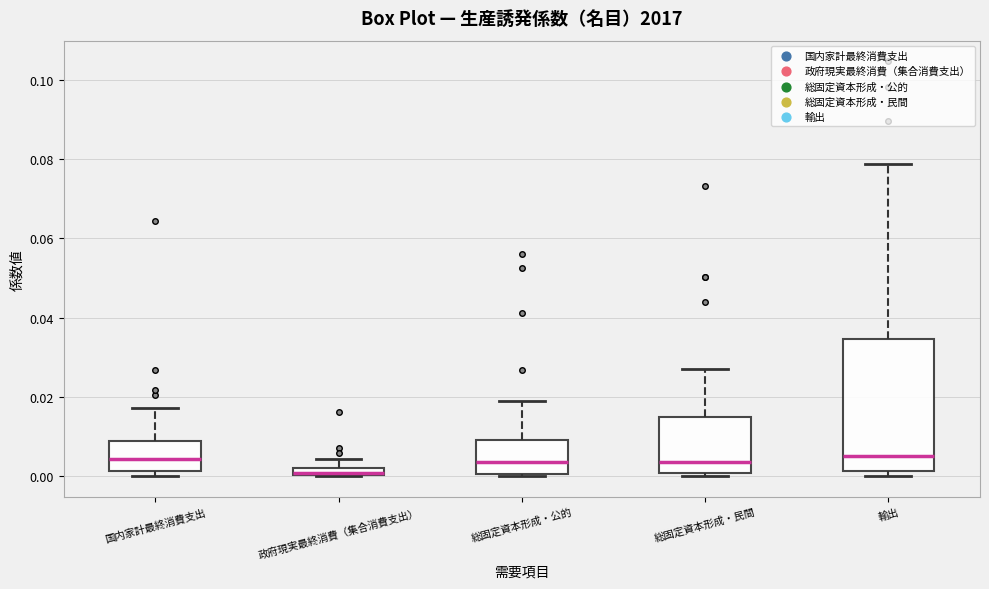

Which box has the lowest median line?

政府現実最終消費（集合消費支出）